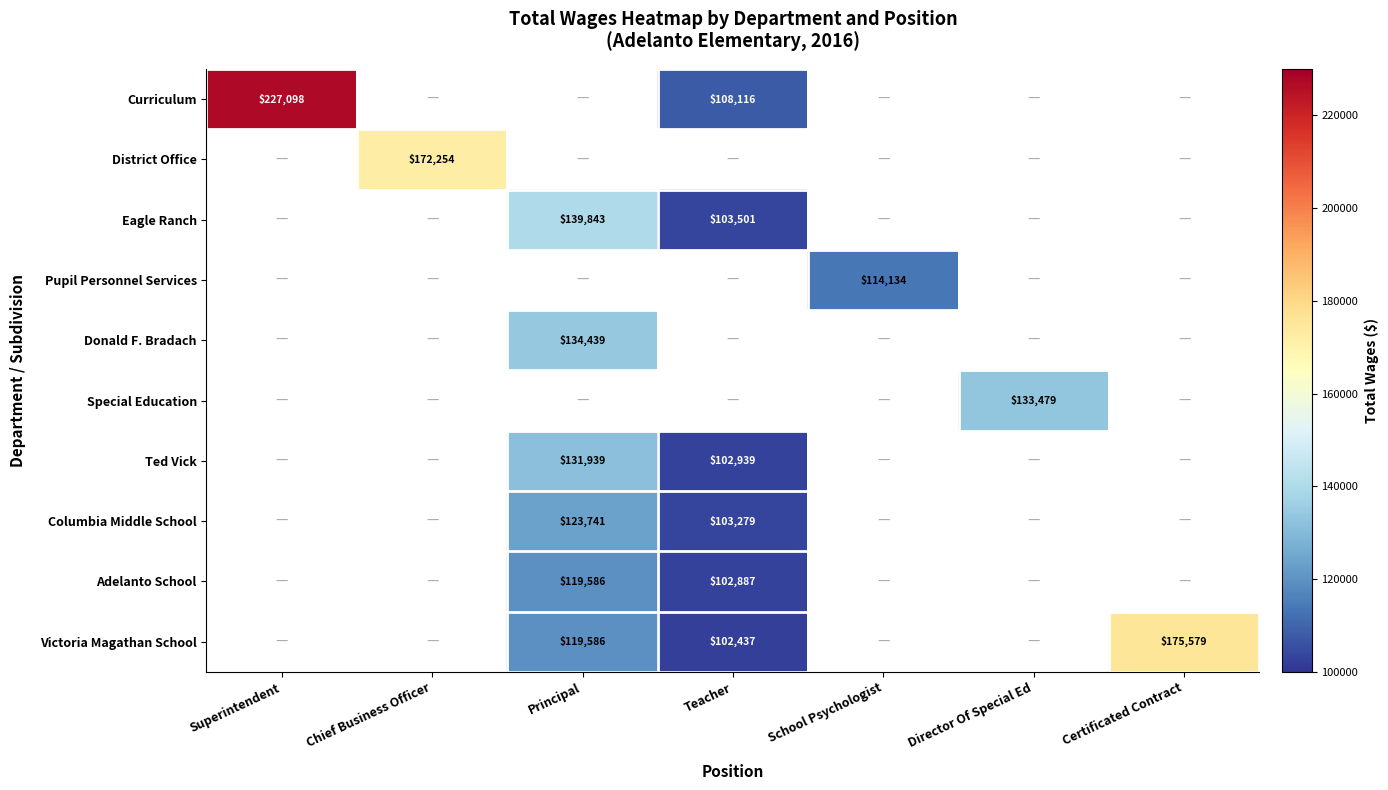

The Special Education series shows 231692 at Director Of Special Ed. True or false?

False